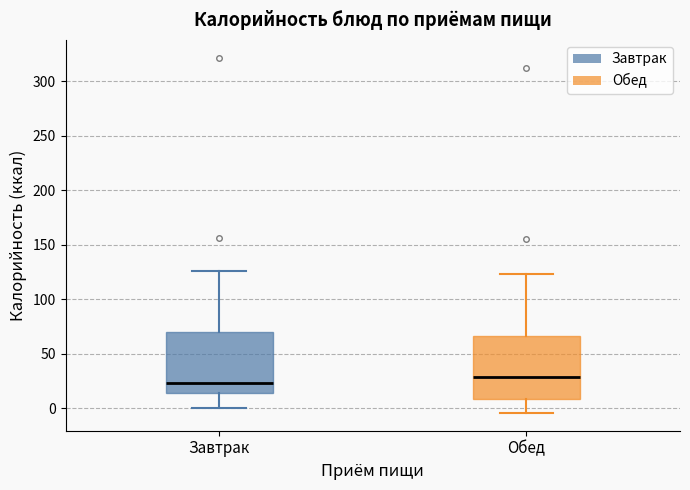

Which box has the highest median line?

Обед